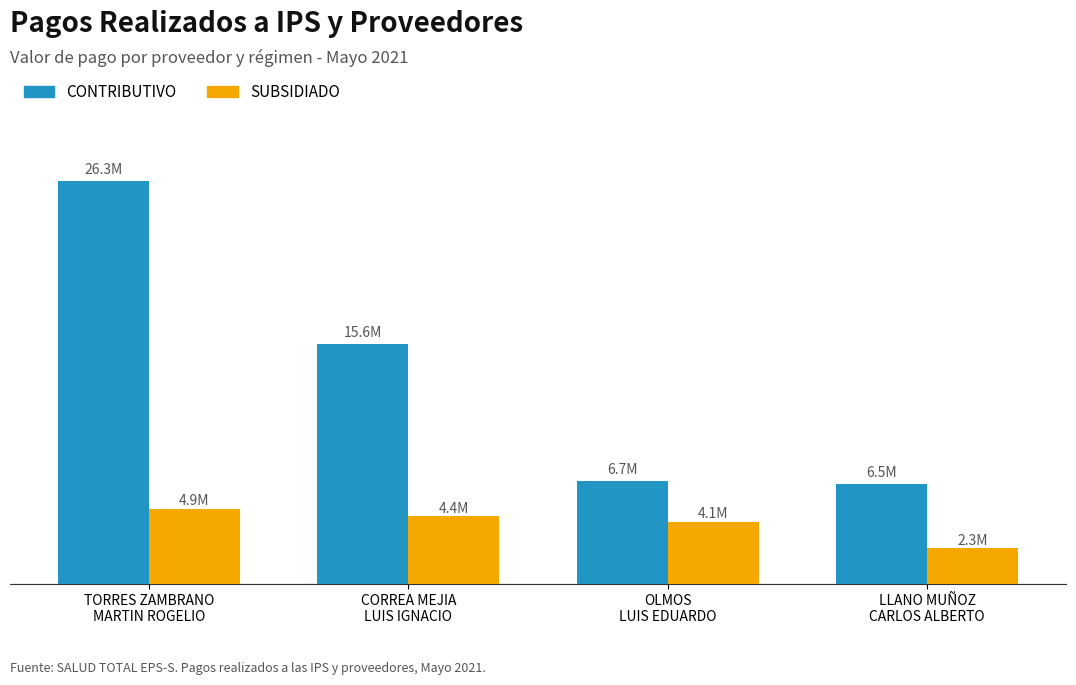

What is the difference between the maximum and minimum values in the SUBSIDIADO series?

2568854